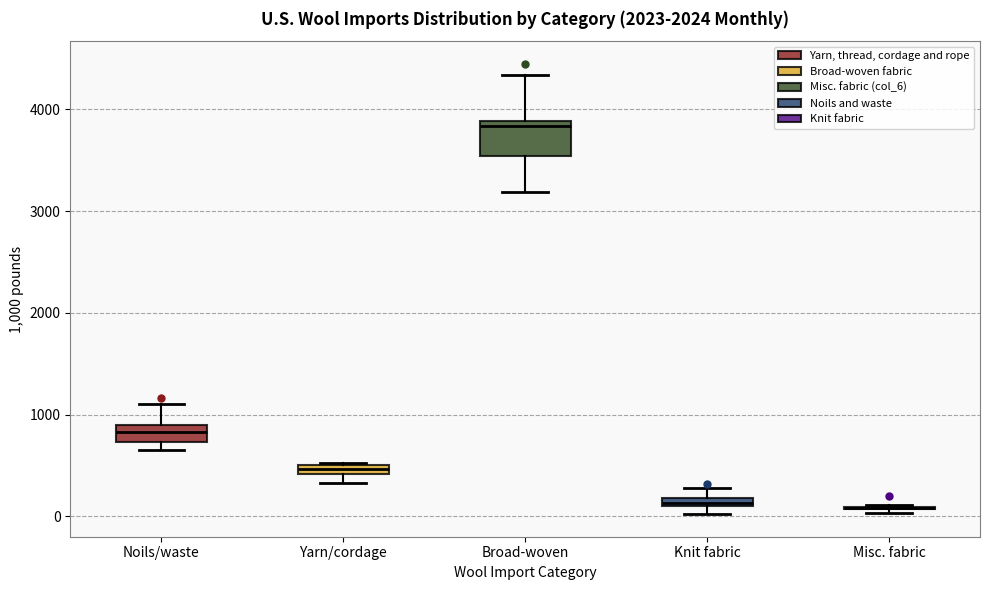

Where is the lower edge of the box for Knit fabric on the y-axis? The values are not printed on the chart, so give them approximately, as read against the axis.

100